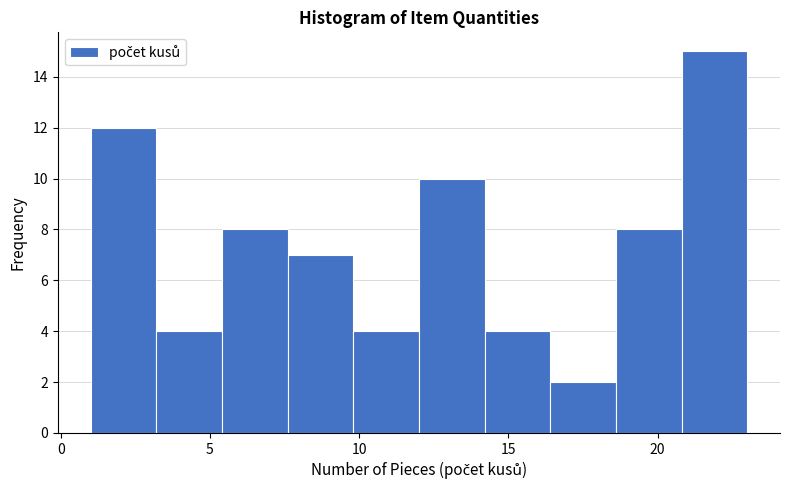

How tall is the bar that spans 3.2 to 5.4 on the x-axis? Neither the bar edges nor the heights are printed on the chart, so give them approximately, as read against the axes.

4